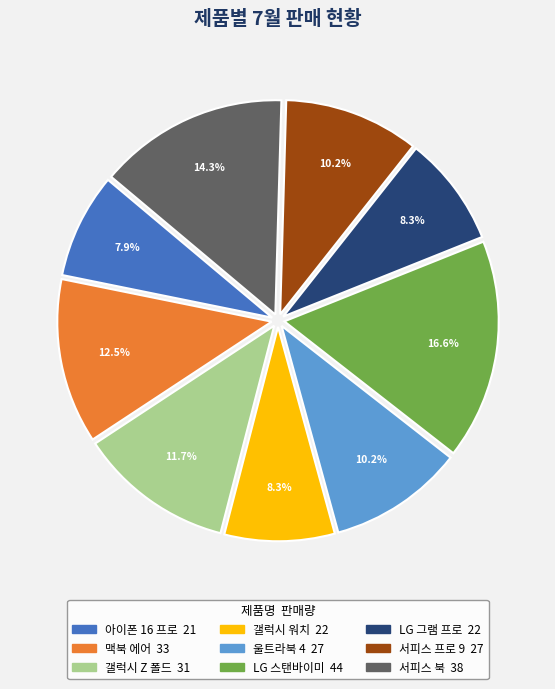

Is LG 그램 프로 the majority of the pie?

No